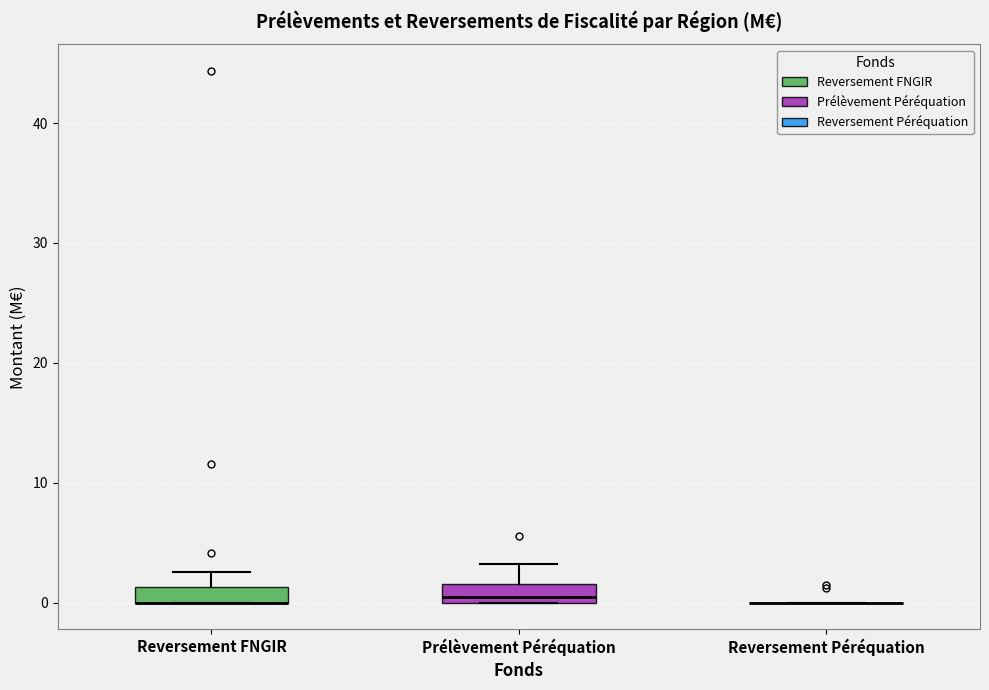

Where is the lower edge of the box for Reversement FNGIR on the y-axis? The values are not printed on the chart, so give them approximately, as read against the axis.

0